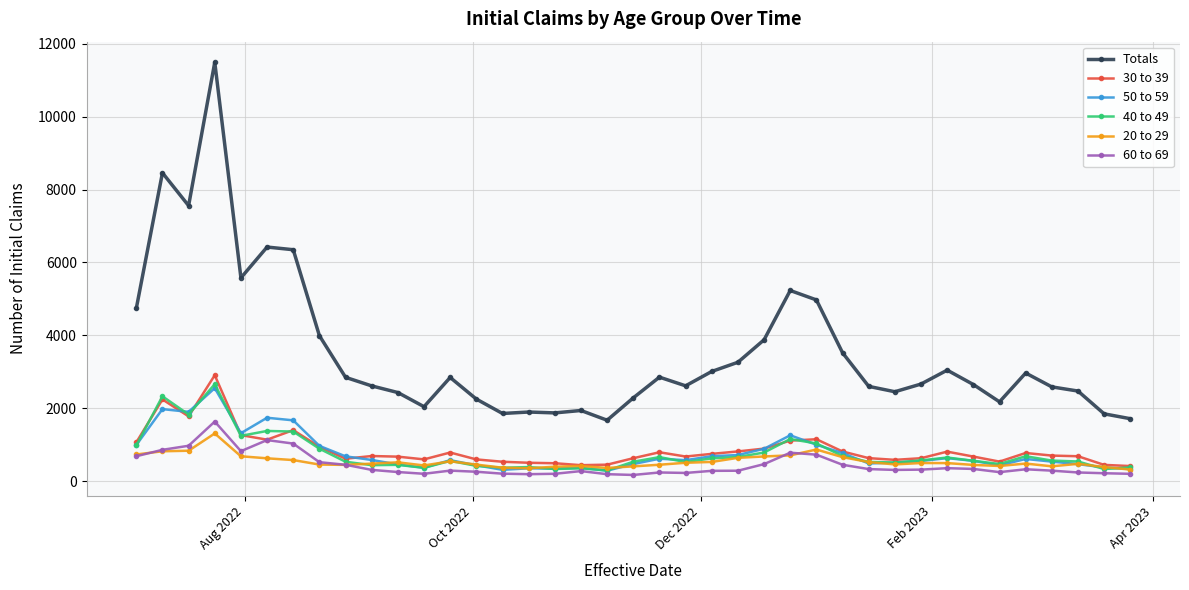

True or false: Totals has more than 2 interior local peaks.

True